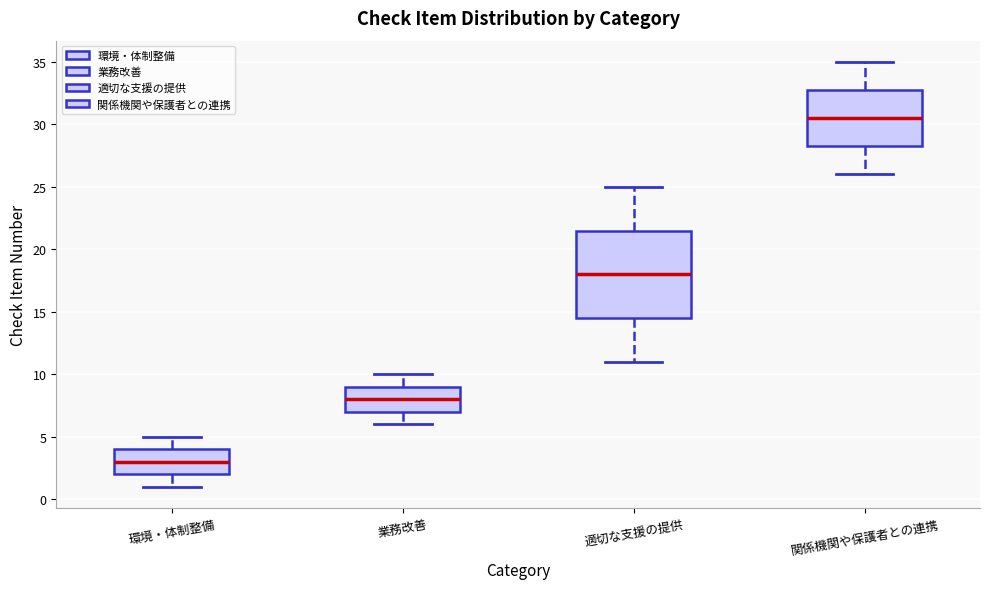

Reading left to right, transcribe this box plot: for each box, give where its median line is, the range the box spans, and where its two whiskers end, as read against the y-axis. The values are not printed on the chart, so give them approximately, as read against the axis.

環境・体制整備: median 3.0, box 2.0 to 4.0, whiskers 1.0 to 5.0
業務改善: median 8.0, box 7.0 to 9.0, whiskers 6.0 to 10.0
適切な支援の提供: median 18.0, box 14.5 to 21.5, whiskers 11.0 to 25.0
関係機関や保護者との連携: median 30.5, box 28.5 to 33.0, whiskers 26.0 to 35.0